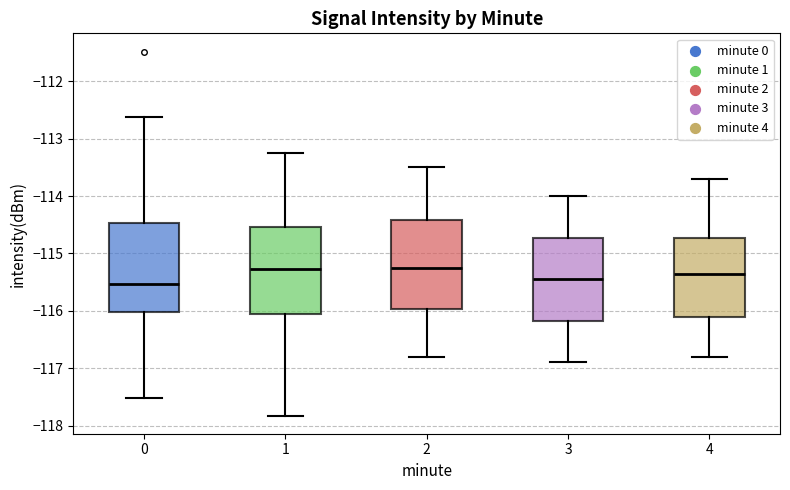

Reading left to right, transcribe this box plot: for each box, give where its median line is, the range the box spans, and where its two whiskers end, as read against the y-axis. The values are not printed on the chart, so give them approximately, as read against the axis.

0: median -115.5, box -116.0 to -114.5, whiskers -117.5 to -112.6
1: median -115.3, box -116.1 to -114.5, whiskers -117.8 to -113.2
2: median -115.2, box -116.0 to -114.4, whiskers -116.8 to -113.5
3: median -115.4, box -116.2 to -114.7, whiskers -116.9 to -114.0
4: median -115.3, box -116.1 to -114.7, whiskers -116.8 to -113.7